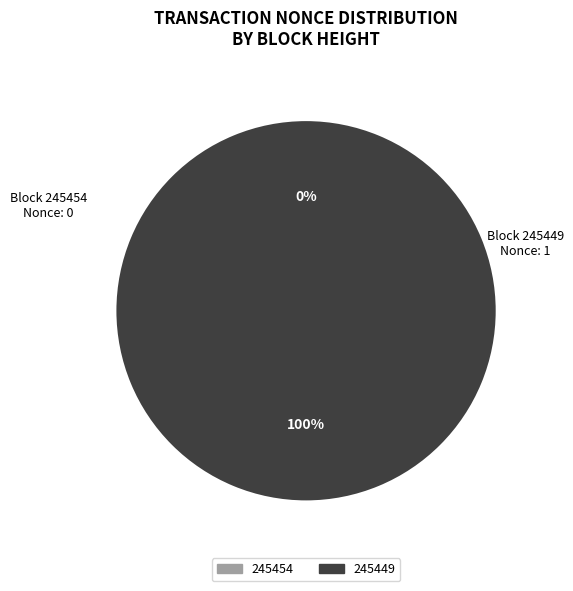

Rank the categories by value from highest to lowest.

245449, 245454